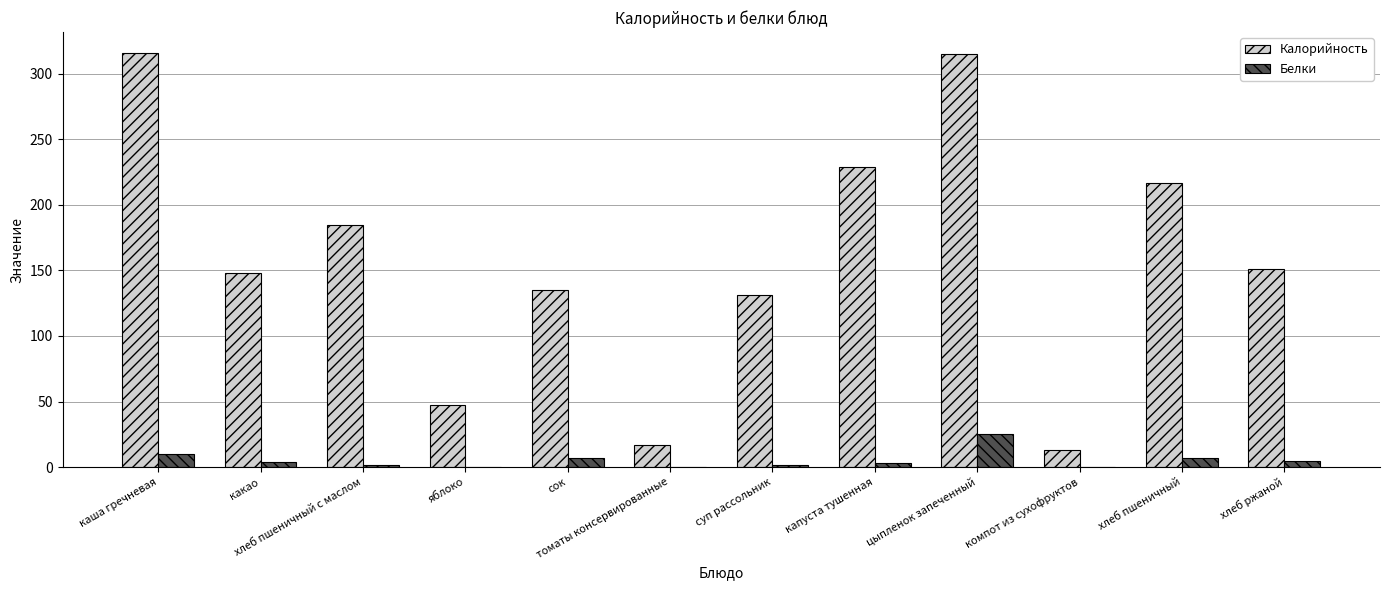

Are the bars horizontal?

No